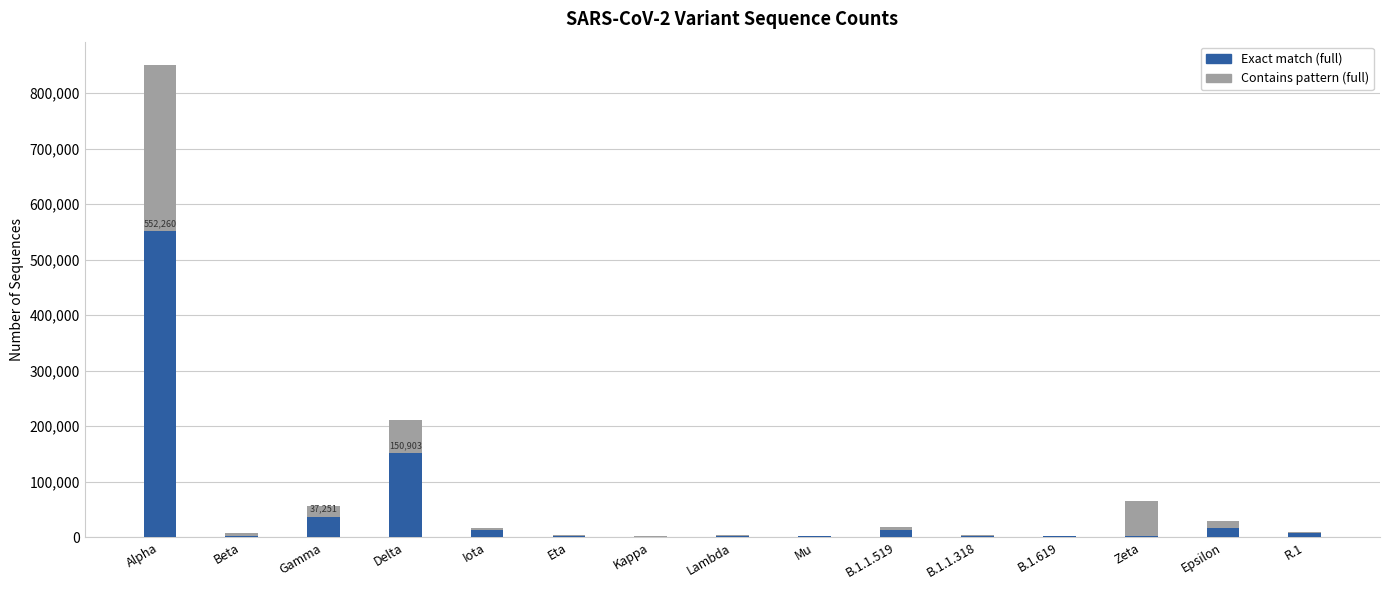

At which category is the sum across all series the highest?

Alpha